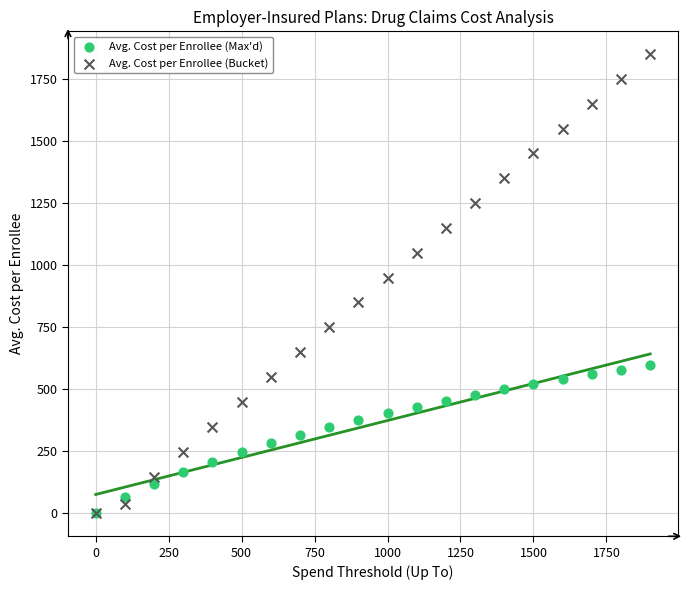

In the Avg. Cost per Enrollee (Bucket) series, what Y value is closest to 924?

949.5